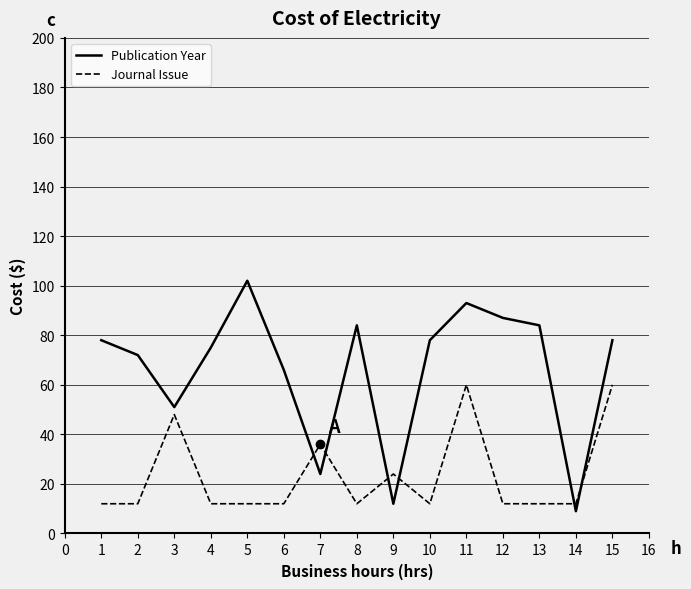

How many categories are shown in the chart?

15